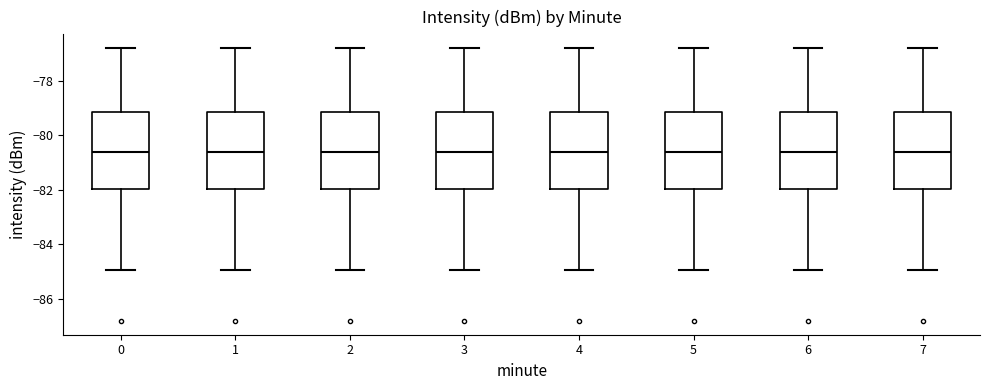

Reading left to right, transcribe this box plot: for each box, give where its median line is, the range the box spans, and where its two whiskers end, as read against the y-axis. The values are not printed on the chart, so give them approximately, as read against the axis.

0: median -80.6, box -82.0 to -79.2, whiskers -85.0 to -76.8
1: median -80.6, box -82.0 to -79.2, whiskers -85.0 to -76.8
2: median -80.6, box -82.0 to -79.2, whiskers -85.0 to -76.8
3: median -80.6, box -82.0 to -79.2, whiskers -85.0 to -76.8
4: median -80.6, box -82.0 to -79.2, whiskers -85.0 to -76.8
5: median -80.6, box -82.0 to -79.2, whiskers -85.0 to -76.8
6: median -80.6, box -82.0 to -79.2, whiskers -85.0 to -76.8
7: median -80.6, box -82.0 to -79.2, whiskers -85.0 to -76.8